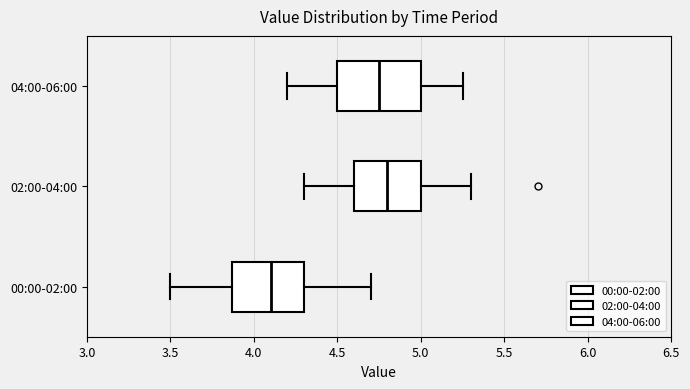

Which box's median line is the furthest to the left?

00:00-02:00